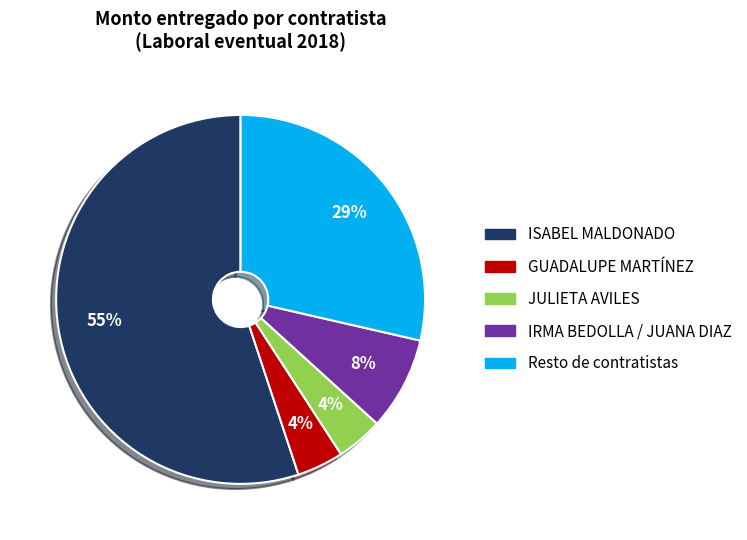

To the nearest percent, what is the difference between the largest and smallest slice percentages?

51%